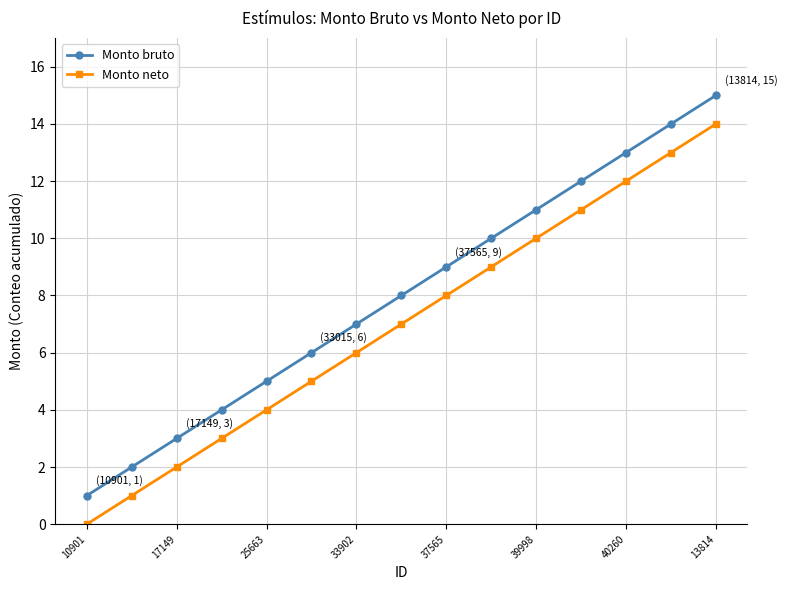

True or false: Monto bruto and Monto neto cross at least once.

False